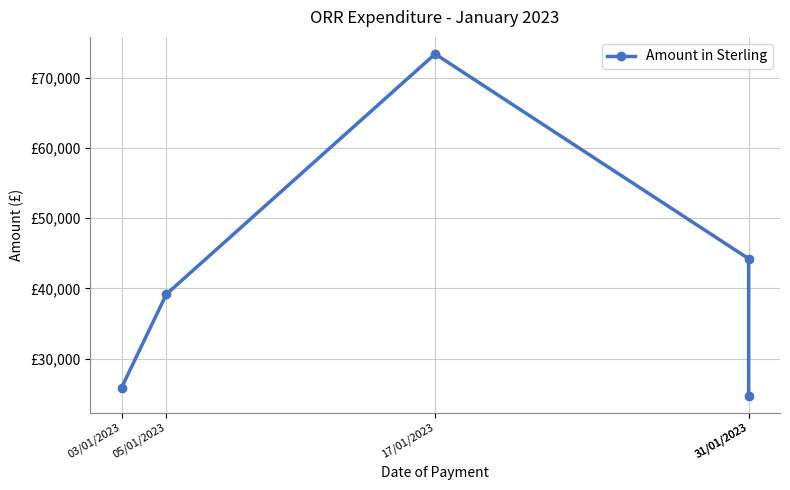

Rank the categories by value from highest to lowest.

17/01/2023, 31/01/2023, 05/01/2023, 03/01/2023, 31/01/2023